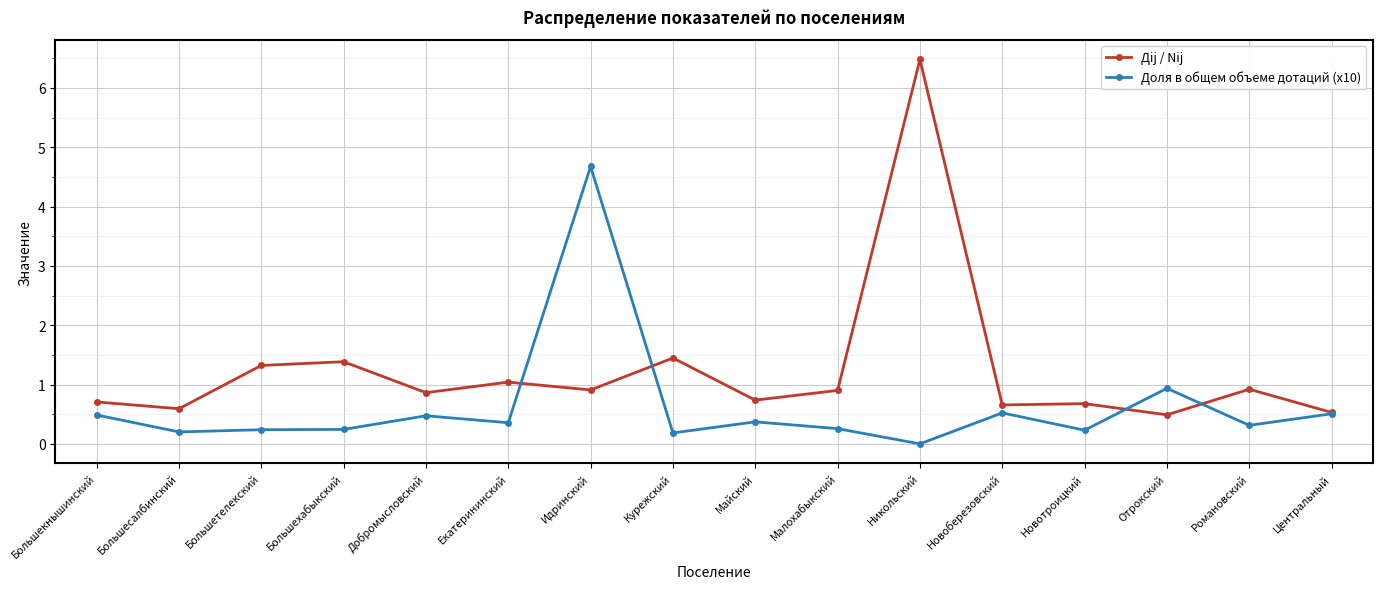

List the series in order of their overall mean, highest first.

Дij / Nij, Доля в общем объеме дотаций (x10)